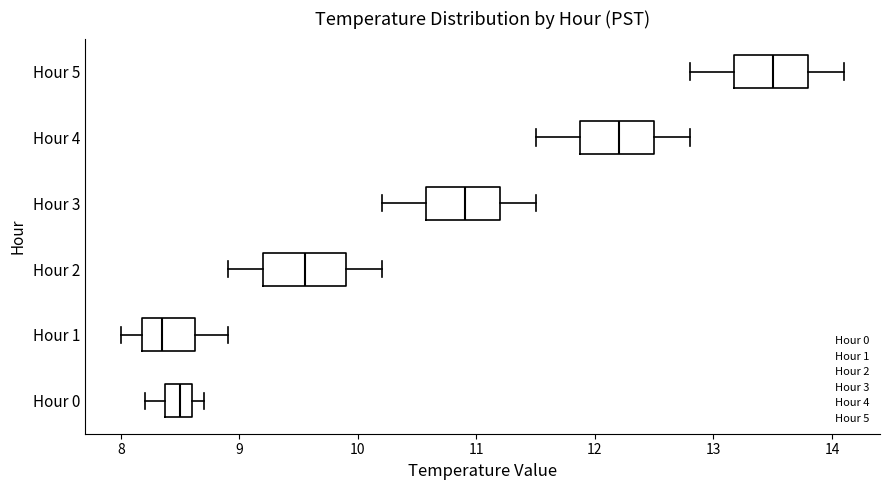

Where does the left whisker of the box for Hour 0 end on the x-axis? The values are not printed on the chart, so give them approximately, as read against the axis.

8.2